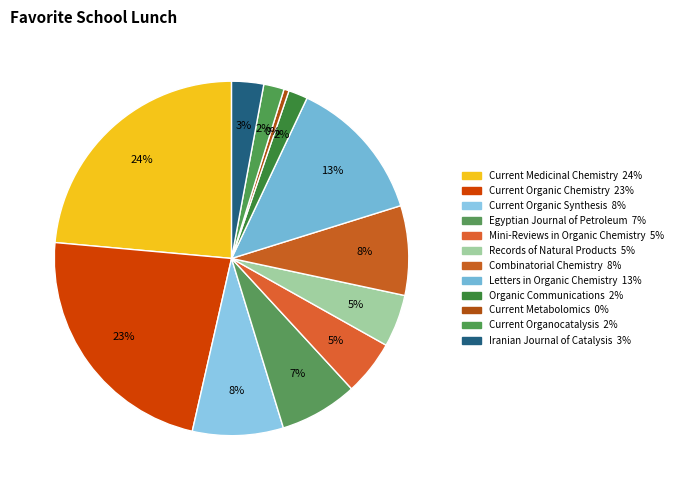

To the nearest percent, what portion does Egyptian Journal of Petroleum represent?

7%